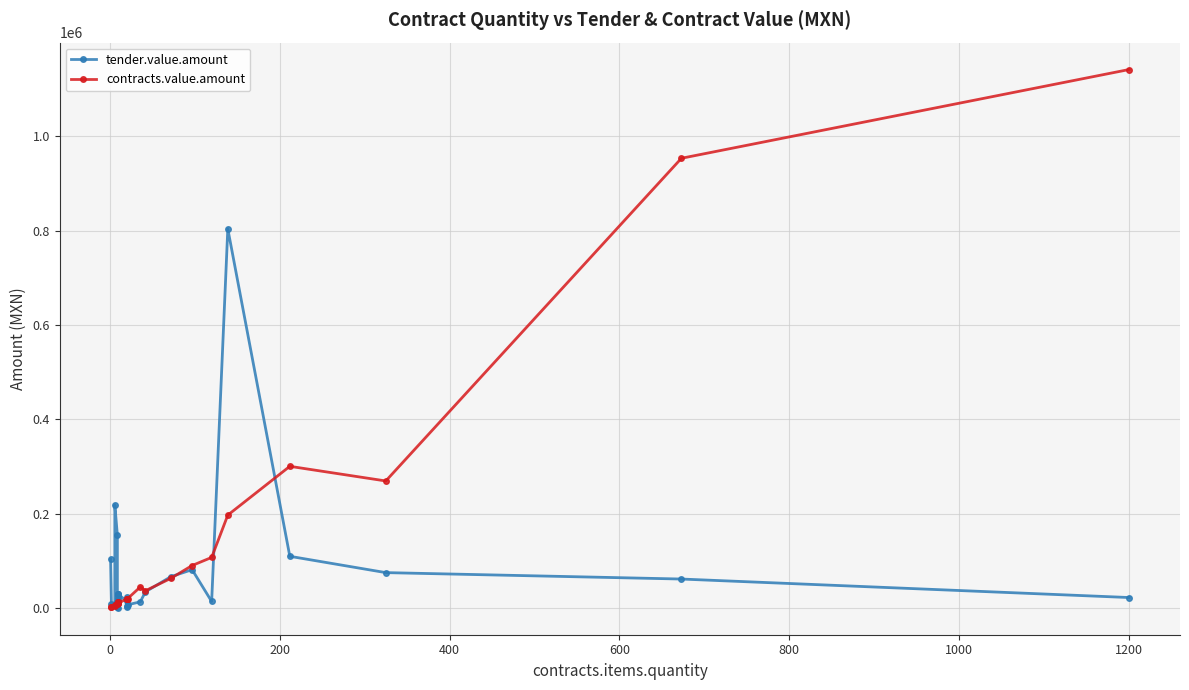

How many interior local peaks does the tender.value.amount series have?

8